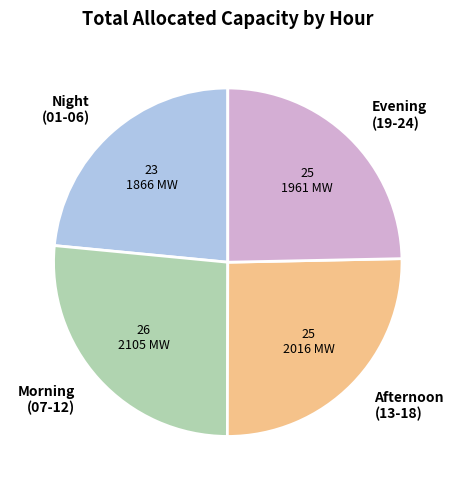

What is the ratio of the value at Night (01-06) to the value at Morning (07-12)?

0.9